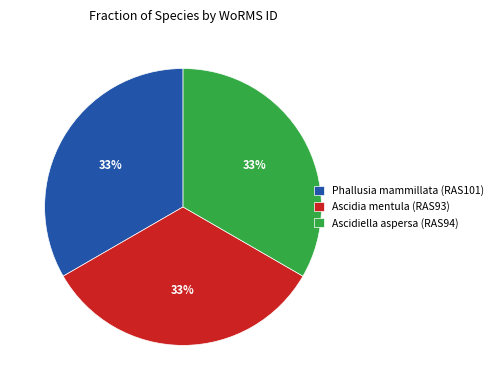

How many slices are in this pie chart?

3